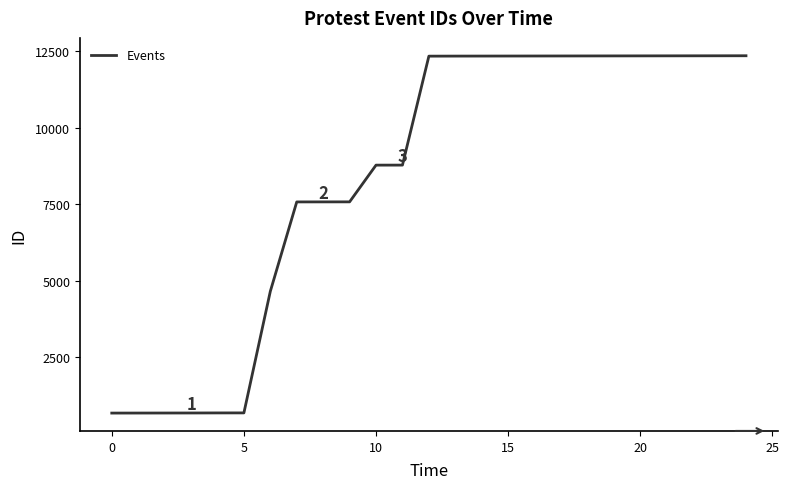

What is the difference between the maximum and minimum values?

11666